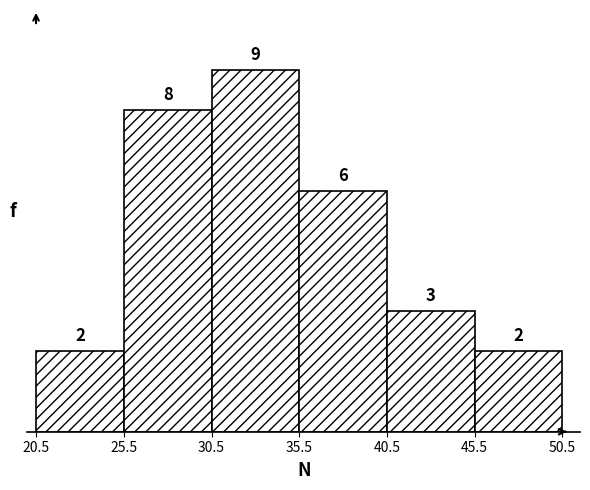

Reading left to right, transcribe this chart: for each bar, give the range it covers on the x-axis and its height.

20.5 to 25.5: 2
25.5 to 30.5: 8
30.5 to 35.5: 9
35.5 to 40.5: 6
40.5 to 45.5: 3
45.5 to 50.5: 2